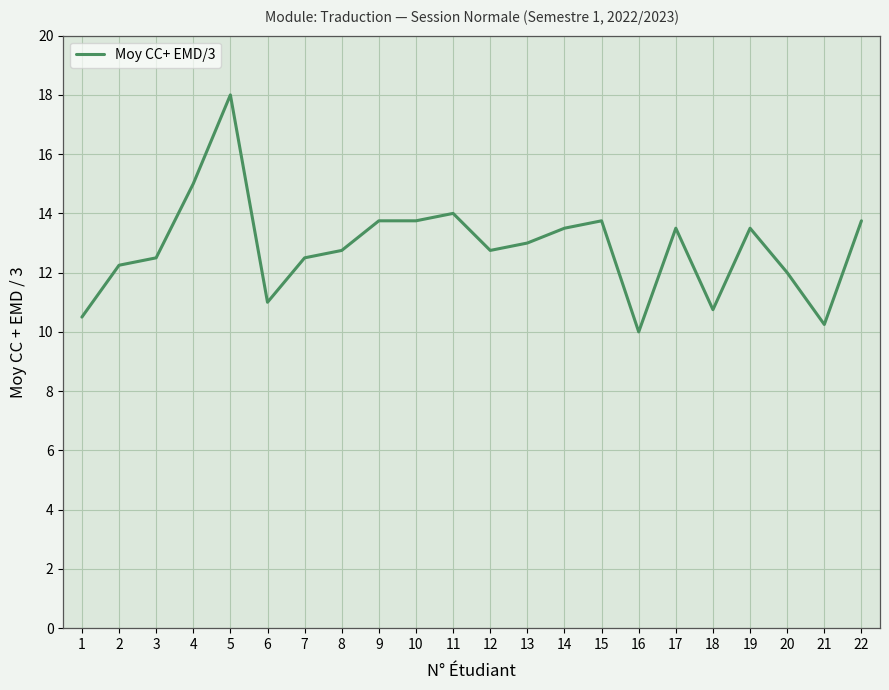

What is the difference between the maximum and minimum values?

8.0